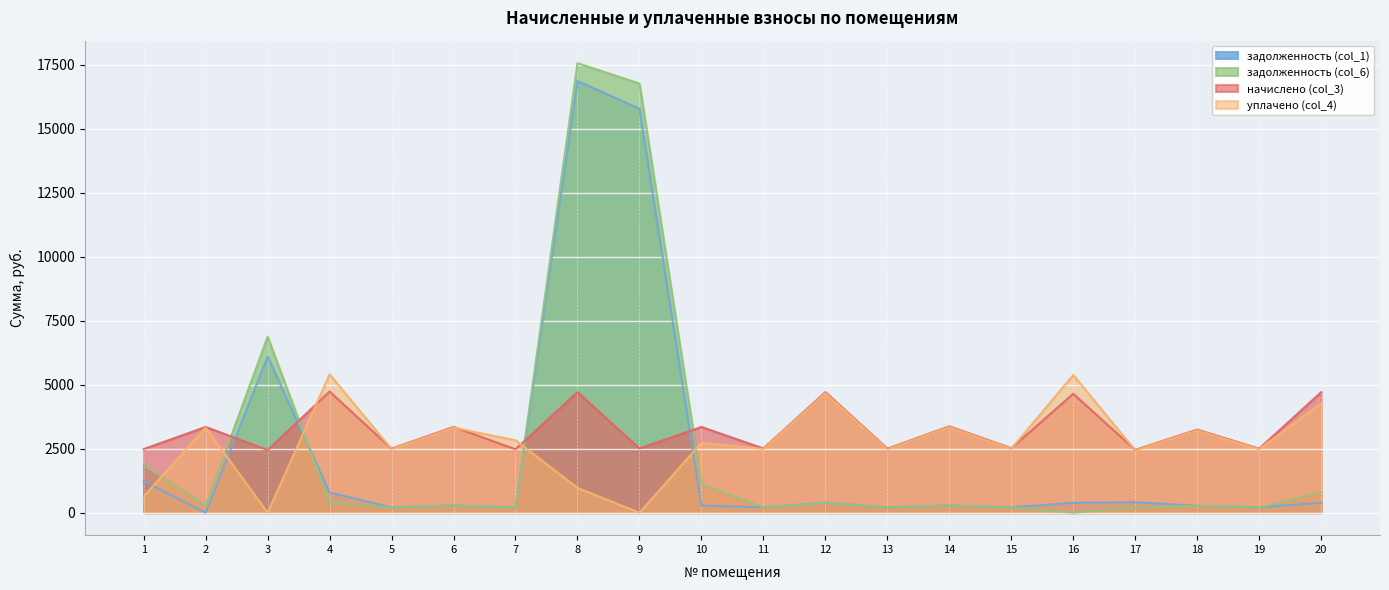

Reading right to left, transcribe all the data shown in this chart.

задолженность (col_1): 392.3	208.5	270.4	408.9	386.9	209.8	281.1	208.5	392.3	209.1	279.1	15776.6	16858.0	208.3	279.1	208.5	788.5	6103.2	0.0	1232.7
задолженность (col_6): 784.5	208.5	270.4	204.5	0.0	209.8	281.1	208.5	392.3	209.1	1120.7	16759.9	17556.5	206.5	279.1	208.5	395.5	6868.9	279.1	1854.0
начислено (col_3): 4707.2	2501.5	3244.8	2453.5	4643.4	2517.5	3372.6	2501.5	4707.2	2509.4	3348.6	2509.4	4707.2	2477.5	3348.6	2501.5	4731.2	2445.6	3348.6	2485.6
уплачено (col_4): 4274.9	2480.2	3217.2	2432.7	5377.8	2496.1	3343.9	2480.2	4667.2	2488.1	2733.5	0.0	968.2	2827.2	3320.1	2480.2	5401.4	0.0	3320.1	631.5